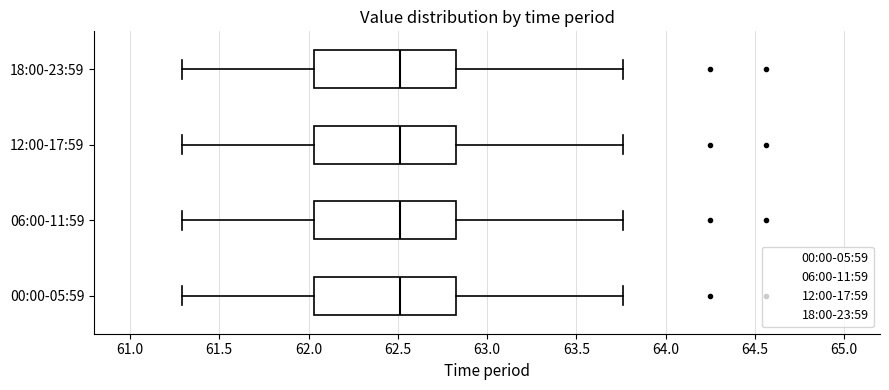

Reading bottom to top, transcribe this box plot: for each box, give where its median line is, the range the box spans, and where its two whiskers end, as read against the x-axis. The values are not printed on the chart, so give them approximately, as read against the axis.

00:00-05:59: median 62.50, box 62.05 to 62.85, whiskers 61.30 to 63.75
06:00-11:59: median 62.50, box 62.05 to 62.85, whiskers 61.30 to 63.75
12:00-17:59: median 62.50, box 62.05 to 62.85, whiskers 61.30 to 63.75
18:00-23:59: median 62.50, box 62.05 to 62.85, whiskers 61.30 to 63.75